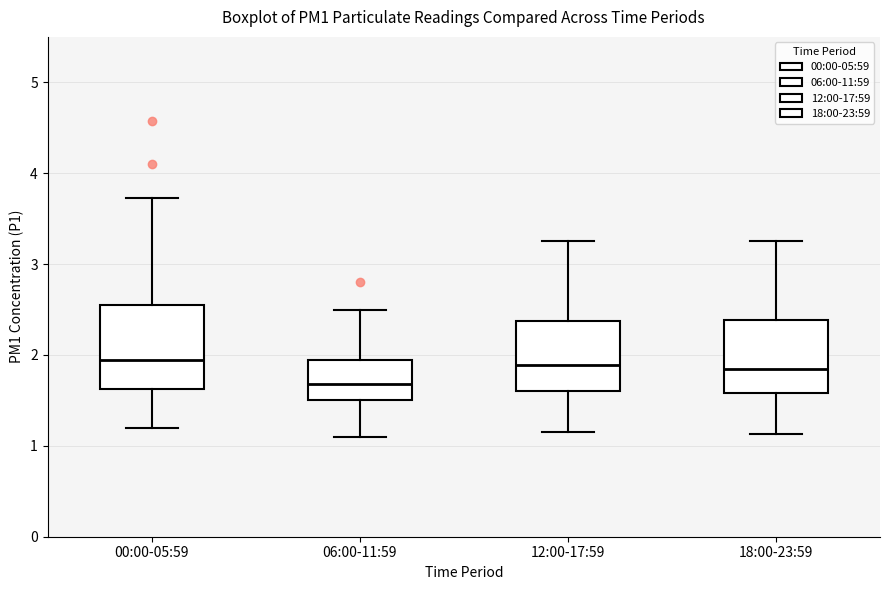

Which box is the tallest, from its lower edge to its upper edge?

00:00-05:59